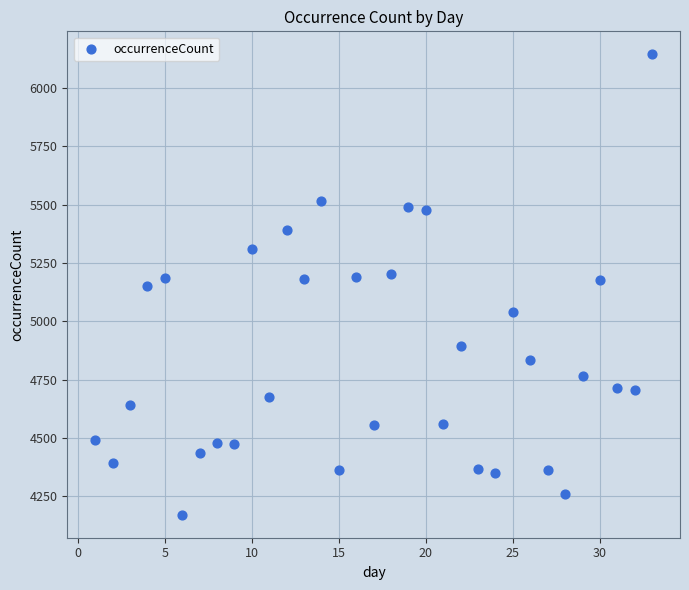

What is the range of Y values (max minus min)?

1971